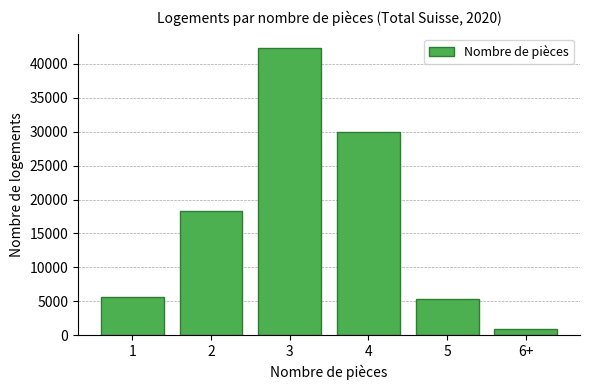

Reading right to left, extract all data points from this chart.

6+=864	5=5306	4=30033	3=42349	2=18268	1=5648